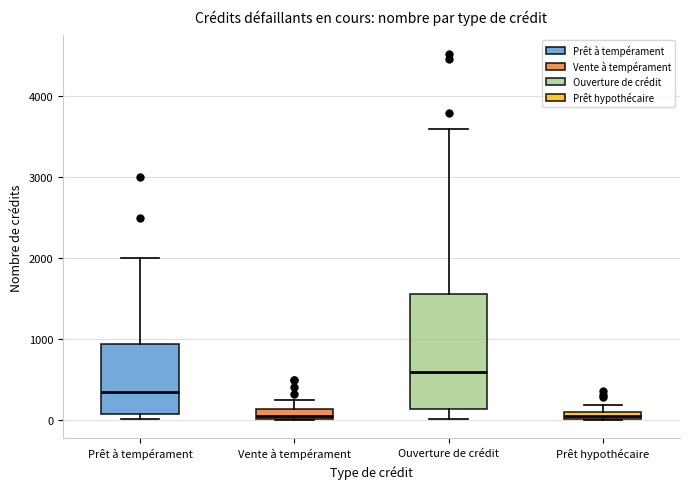

Which box is the tallest, from its lower edge to its upper edge?

Ouverture de crédit